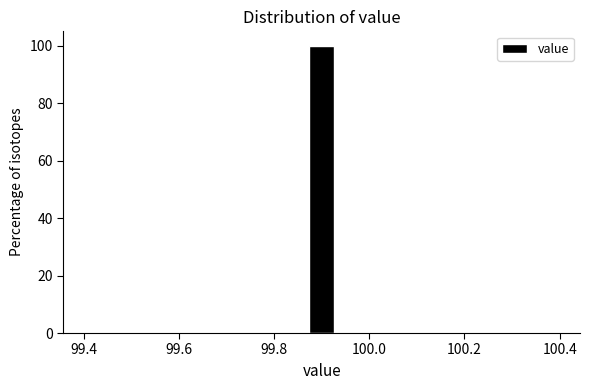

Read against the x-axis, roughly where is the centre of the tallest bar?

99.90